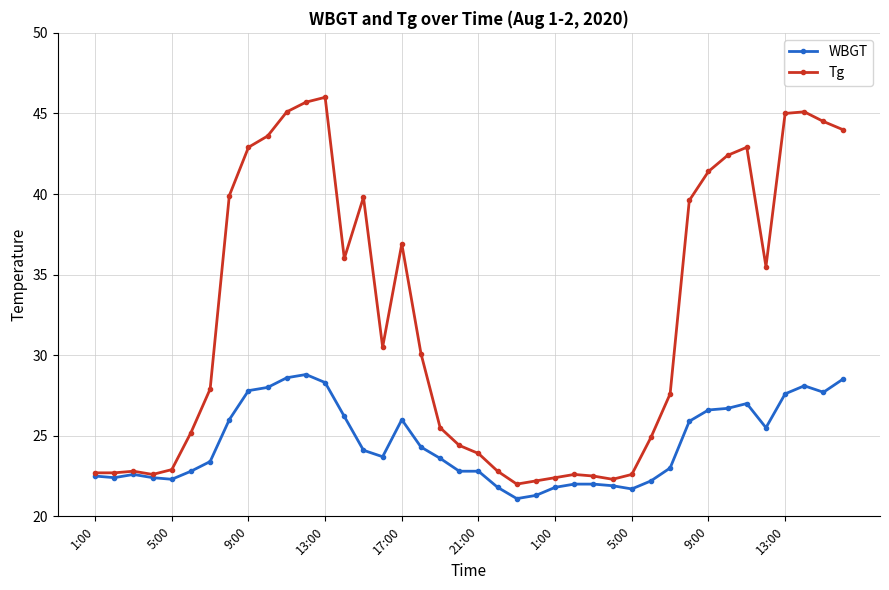

At how many categories does at least one series exceed 31?

18